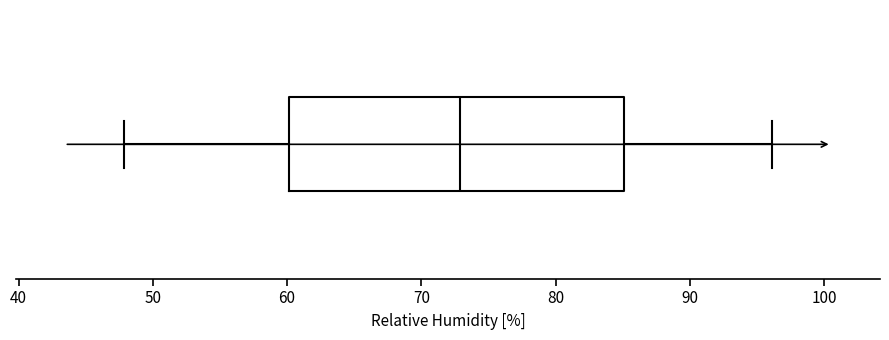

Read this box plot against the x-axis: the position of the median line, the range covered by the box, and the ends of both whiskers. The values are not printed on the chart, so give them approximately, as read against the axis.

median 73, box 60 to 85, whiskers 48 to 96